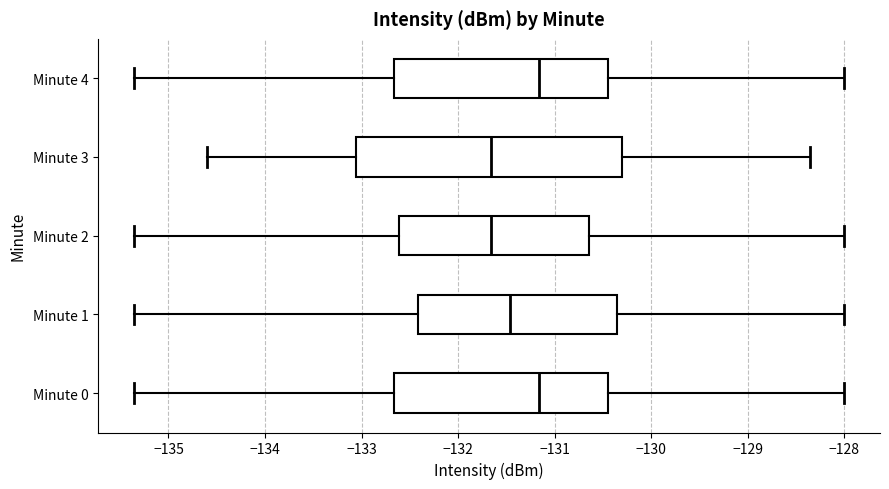

Reading bottom to top, transcribe this box plot: for each box, give where its median line is, the range the box spans, and where its two whiskers end, as read against the x-axis. The values are not printed on the chart, so give them approximately, as read against the axis.

Minute 0: median -131.2, box -132.7 to -130.4, whiskers -135.4 to -128.0
Minute 1: median -131.5, box -132.4 to -130.4, whiskers -135.4 to -128.0
Minute 2: median -131.7, box -132.6 to -130.6, whiskers -135.4 to -128.0
Minute 3: median -131.7, box -133.1 to -130.3, whiskers -134.6 to -128.4
Minute 4: median -131.2, box -132.7 to -130.4, whiskers -135.4 to -128.0